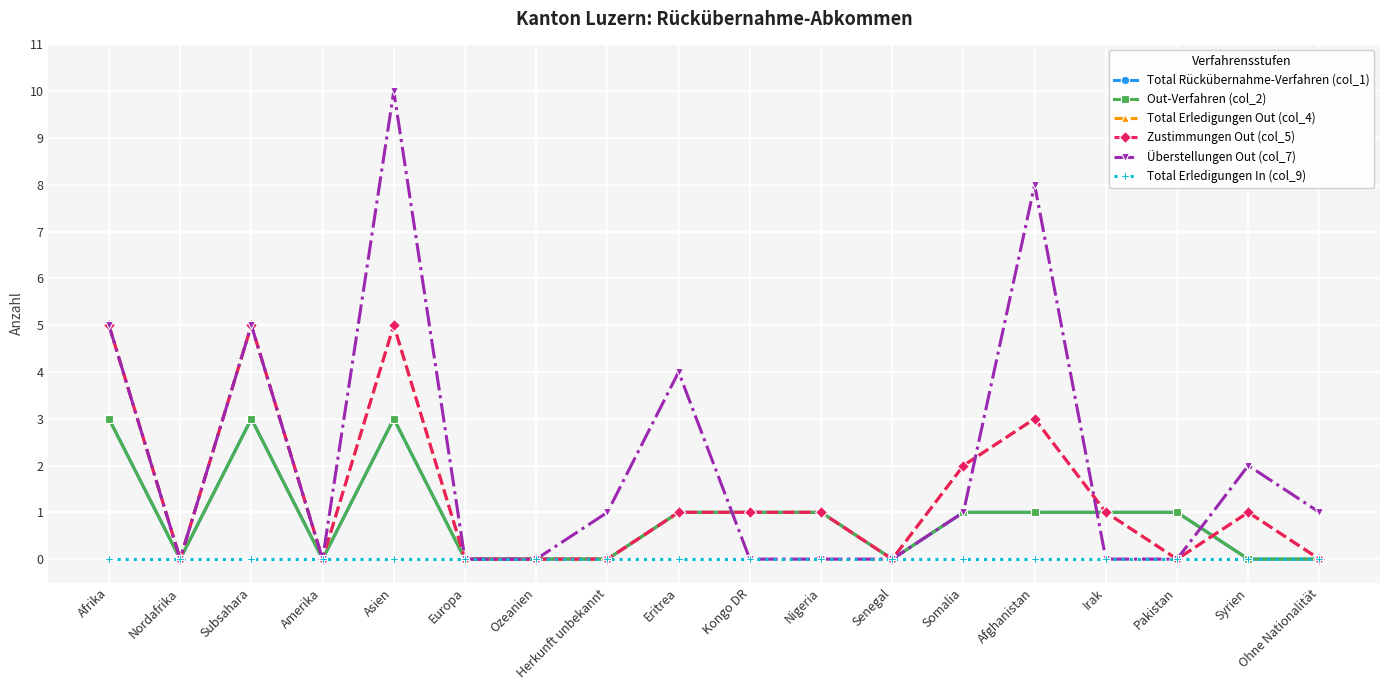

Rank the series at Kongo DR from lowest to highest value.

Überstellungen Out (col_7), Total Erledigungen In (col_9), Total Rückübernahme-Verfahren (col_1), Out-Verfahren (col_2), Total Erledigungen Out (col_4), Zustimmungen Out (col_5)